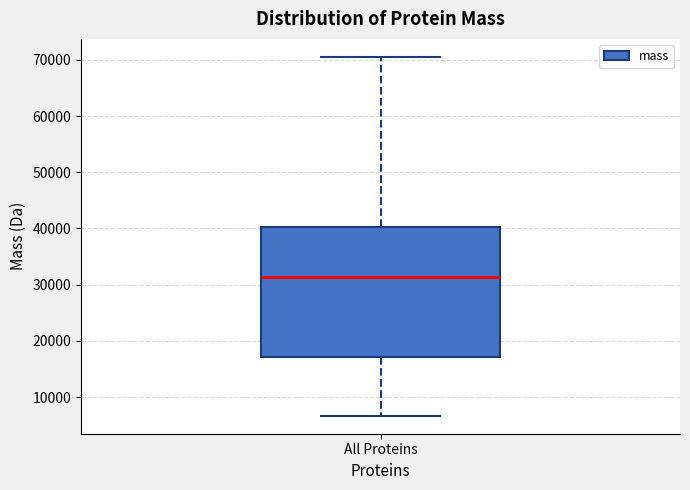

Read this box plot against the y-axis: the position of the median line, the range covered by the box, and the ends of both whiskers. The values are not printed on the chart, so give them approximately, as read against the axis.

median 31000, box 17000 to 40000, whiskers 7000 to 71000